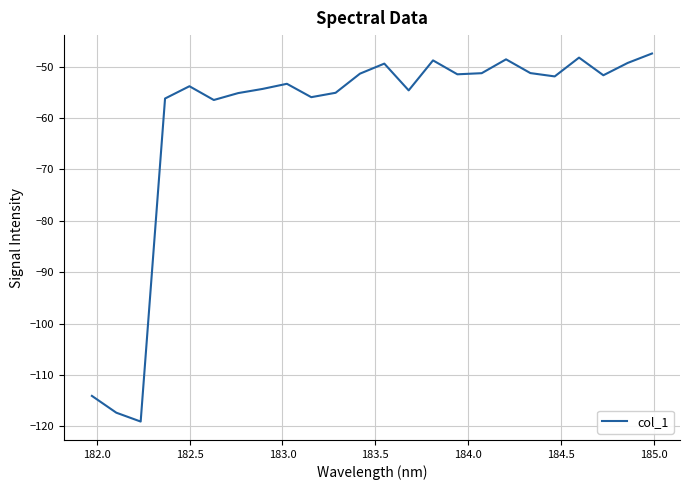

What is the greatest value displayed?

-47.5